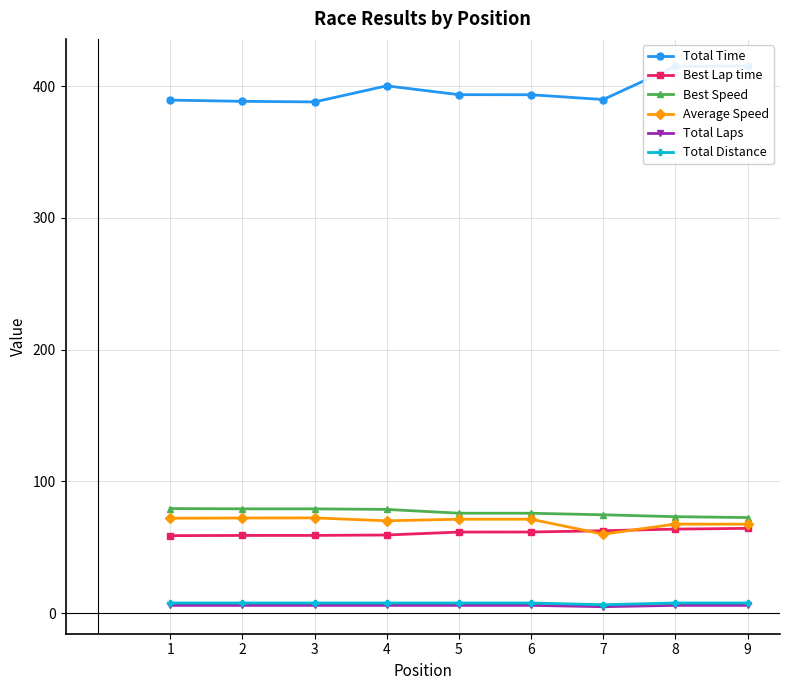

True or false: Total Time has a value of 232.7 at 8.

False